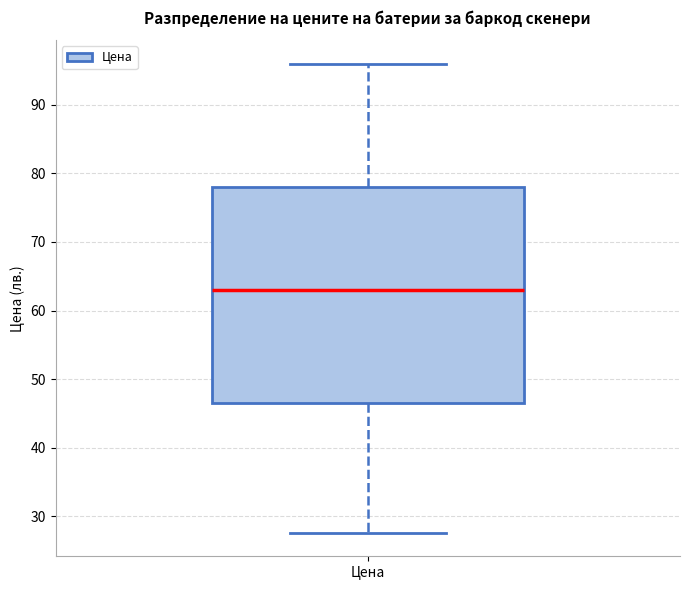

Transcribe this box plot: give where the median line is, the range the box spans, and where the two whiskers end, as read against the y-axis. The values are not printed on the chart, so give them approximately, as read against the axis.

median 63, box 47 to 78, whiskers 28 to 96